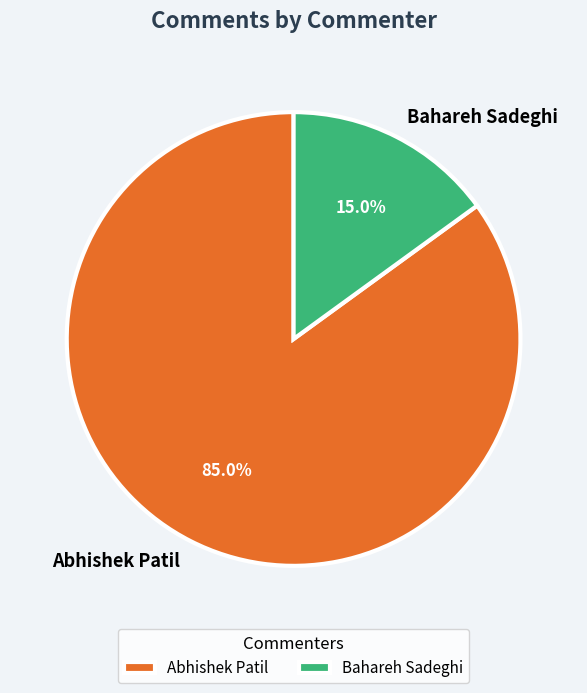

Does any single category account for the majority?

Yes